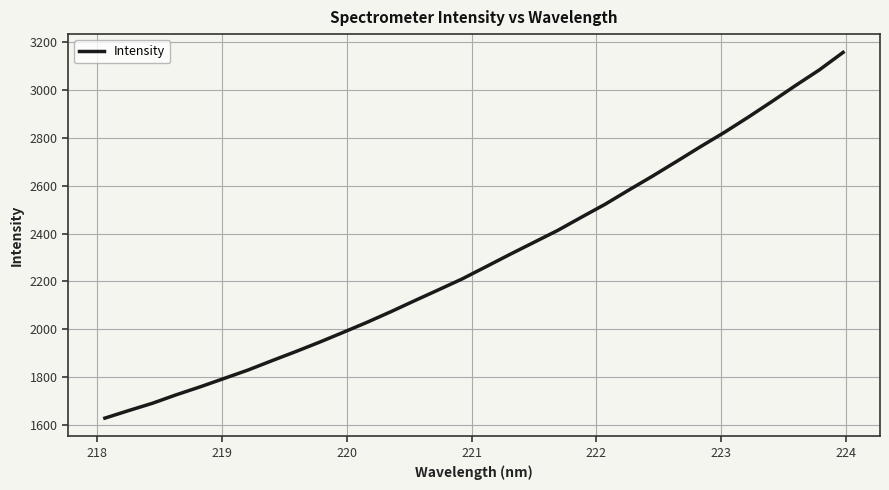

What is the minimum value shown in the chart?

1628.3